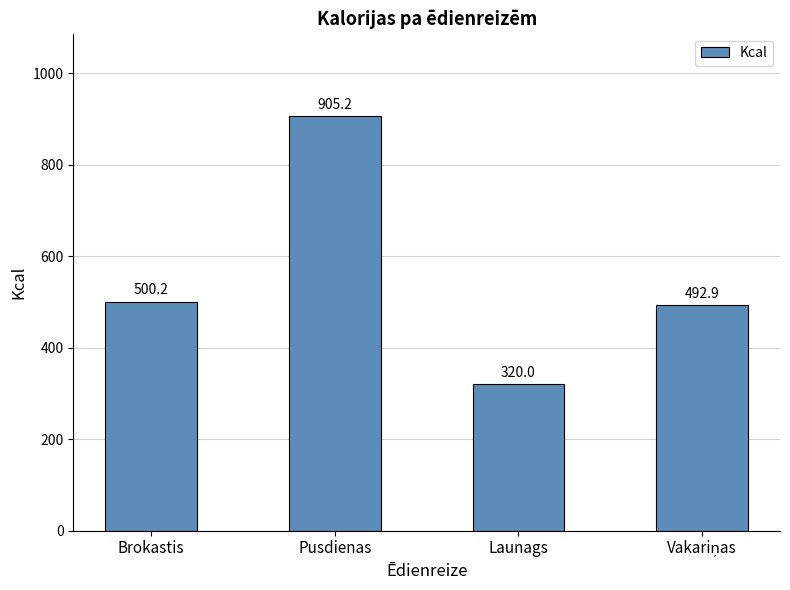

What is the difference between the maximum and minimum values?

585.2